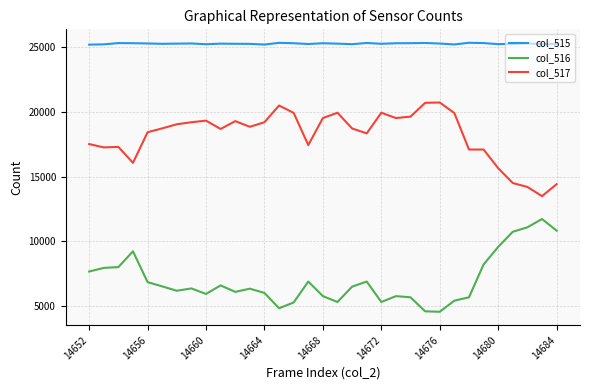

List the series in order of their overall mean, lowest first.

col_516, col_517, col_515